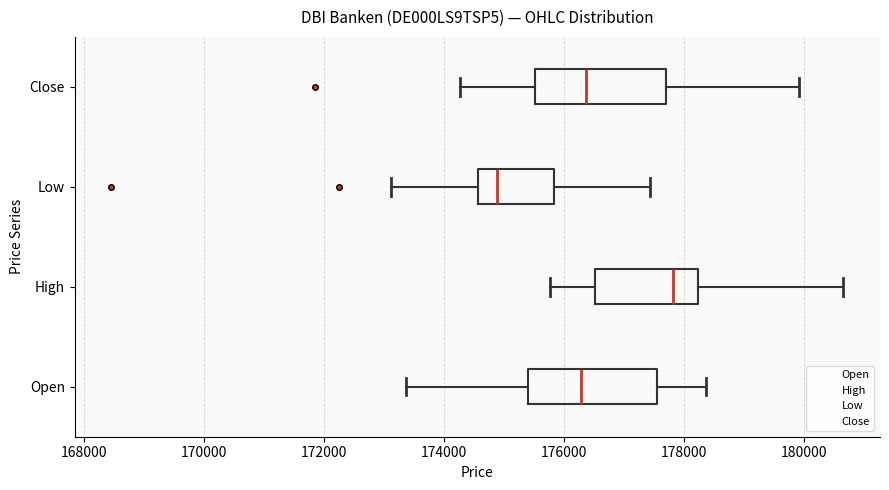

Which box has the furthest to the left median line?

Low